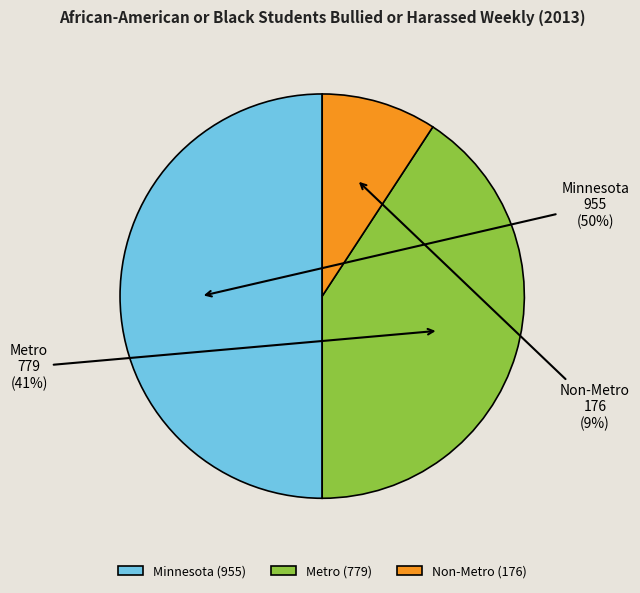

To the nearest percent, what is the average slice percentage?

33%